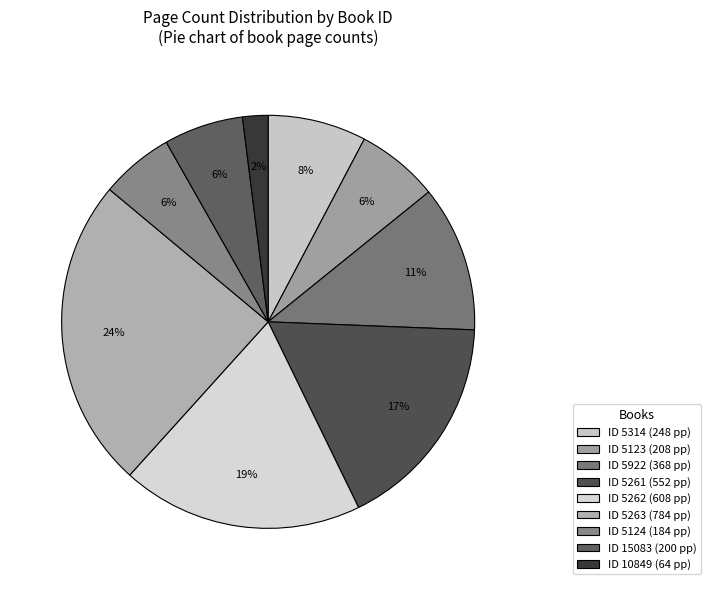

What is the smallest slice in the pie chart?

ID 10849 (64 pp)